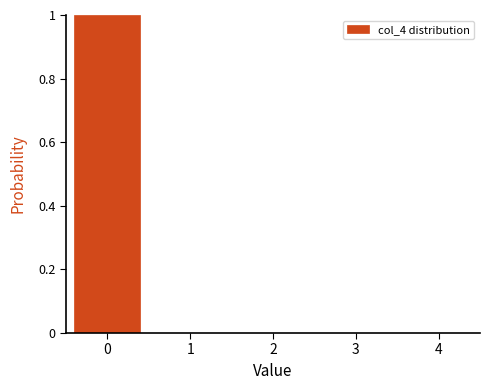

Is it true that the value at 1 is 0?

True